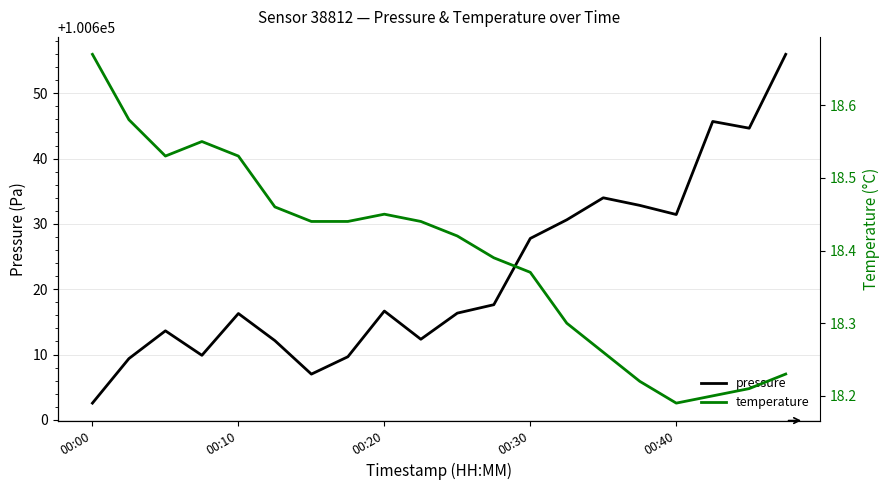

At how many categories does at least one series exceed 58705?

20